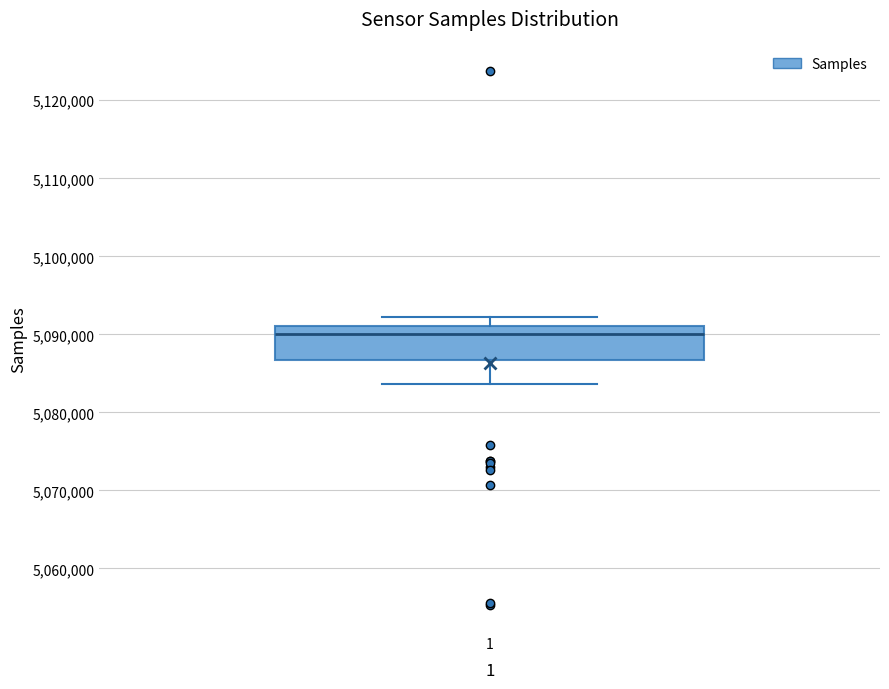

Read this box plot against the y-axis: the position of the median line, the range covered by the box, and the ends of both whiskers. The values are not printed on the chart, so give them approximately, as read against the axis.

median 5090000, box 5087000 to 5091000, whiskers 5084000 to 5092000